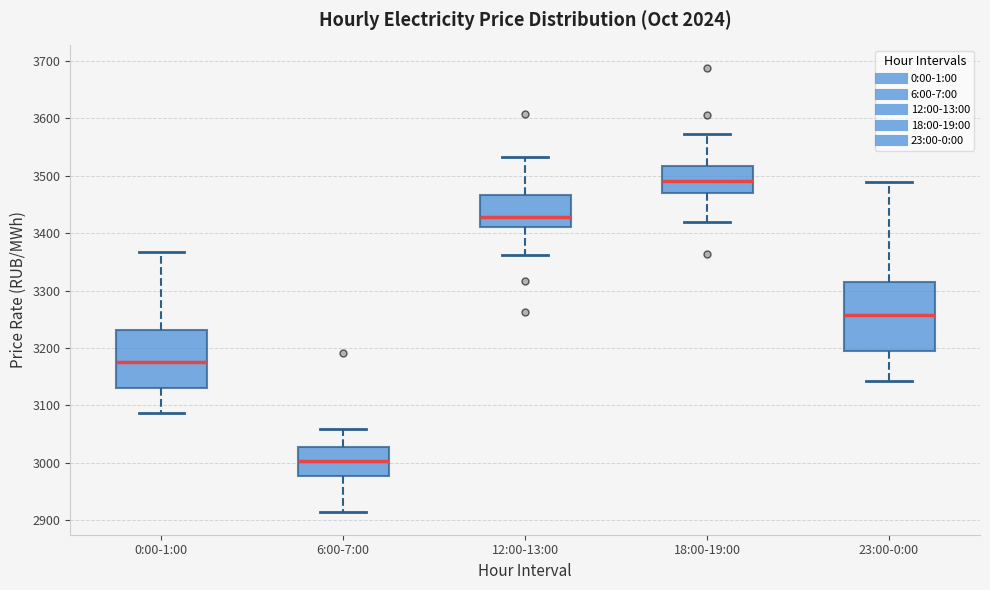

Reading left to right, transcribe this box plot: for each box, give where its median line is, the range the box spans, and where its two whiskers end, as read against the y-axis. The values are not printed on the chart, so give them approximately, as read against the axis.

0:00-1:00: median 3180, box 3130 to 3230, whiskers 3090 to 3370
6:00-7:00: median 3000, box 2980 to 3030, whiskers 2910 to 3060
12:00-13:00: median 3430, box 3410 to 3470, whiskers 3360 to 3530
18:00-19:00: median 3490, box 3470 to 3520, whiskers 3420 to 3570
23:00-0:00: median 3260, box 3190 to 3310, whiskers 3140 to 3490